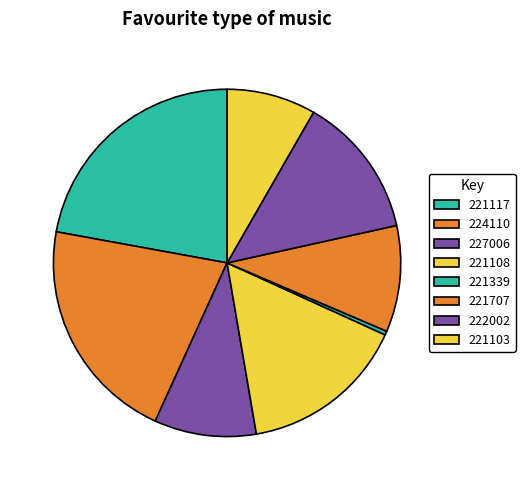

Which has a higher value, 227006 or 221103?

227006